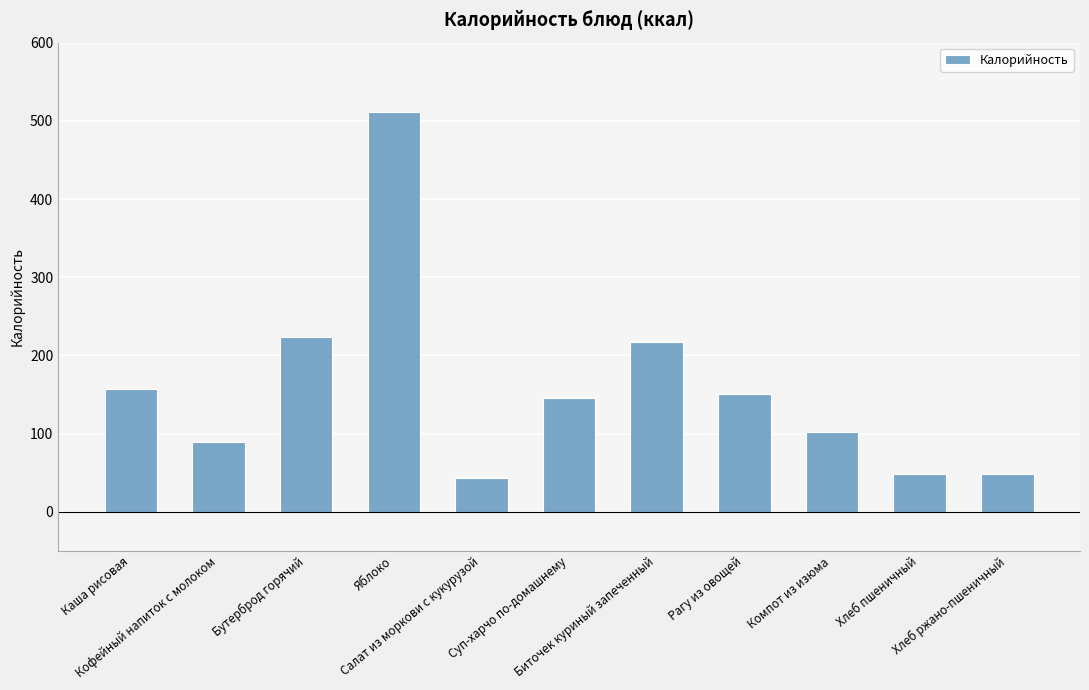

What position from the left is Бутерброд горячий?

3